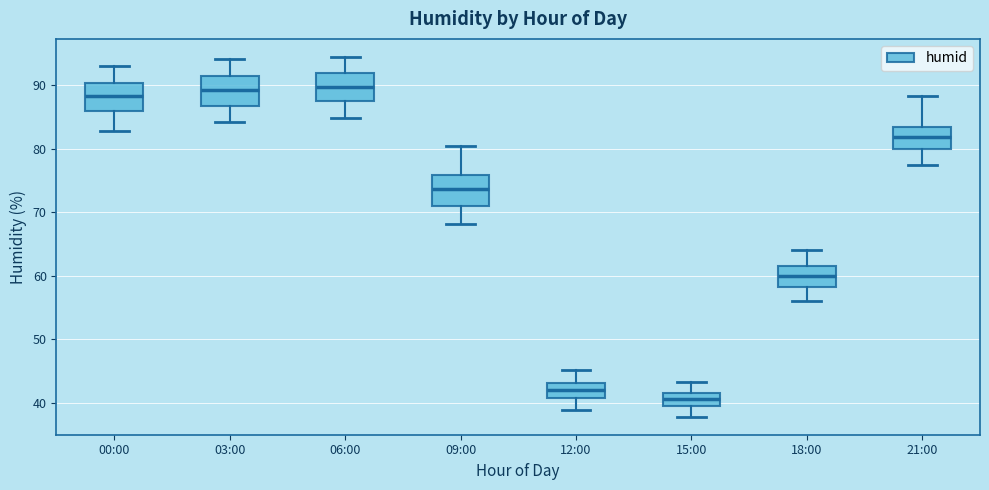

Which box has the lowest median line?

15:00